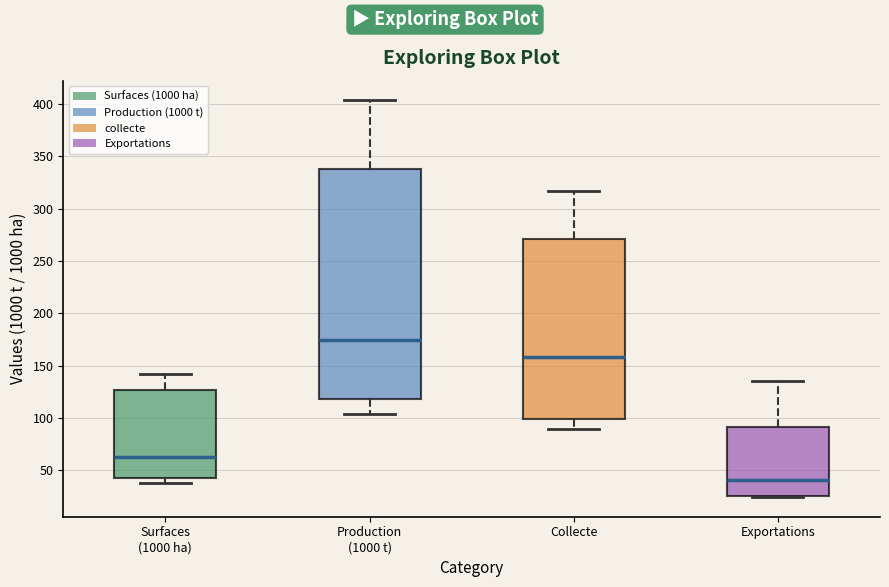

Reading left to right, transcribe this box plot: for each box, give where its median line is, the range the box spans, and where its two whiskers end, as read against the y-axis. The values are not printed on the chart, so give them approximately, as read against the axis.

Surfaces (1000 ha): median 65, box 45 to 125, whiskers 35 to 140
Production (1000 t): median 175, box 120 to 340, whiskers 105 to 405
Collecte: median 160, box 100 to 270, whiskers 90 to 315
Exportations: median 40, box 25 to 90, whiskers 25 to 135